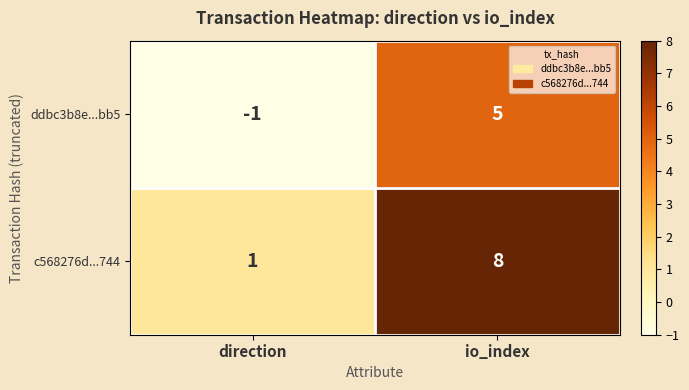

Which label corresponds to the smallest value in the chart?

direction